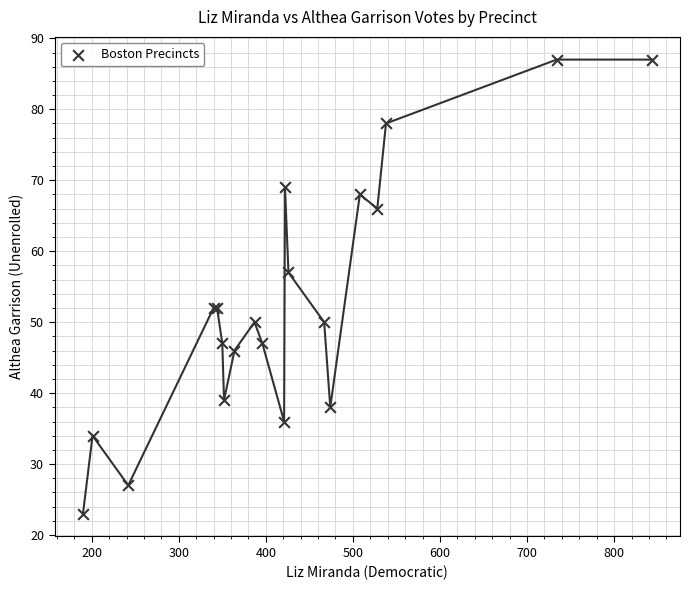

What Y value in the scatter plot is closest to 55?

57